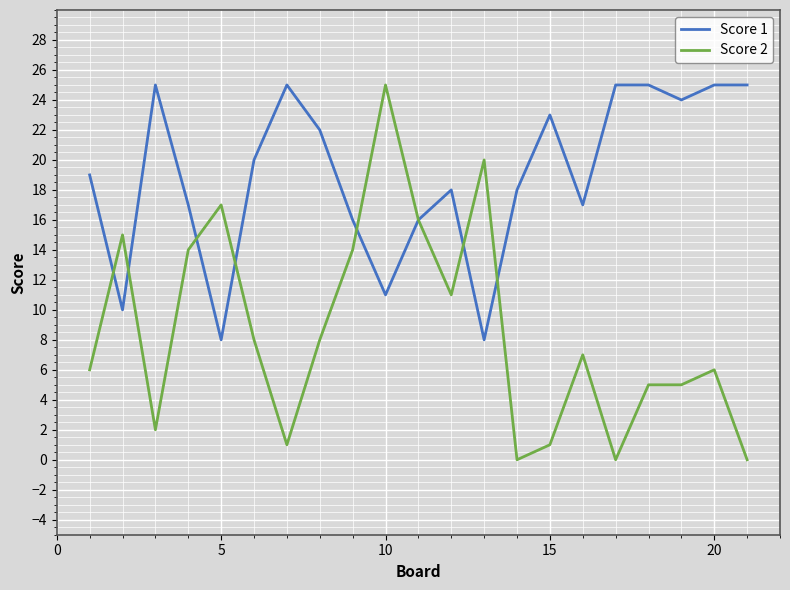

What is the greatest value displayed?

25